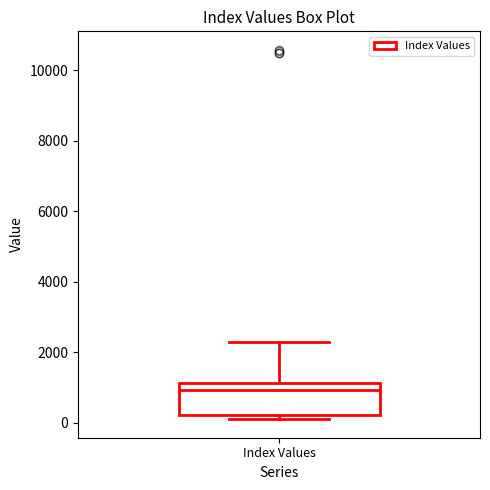

Where is the lower edge of the box for Index Values on the y-axis? The values are not printed on the chart, so give them approximately, as read against the axis.

200